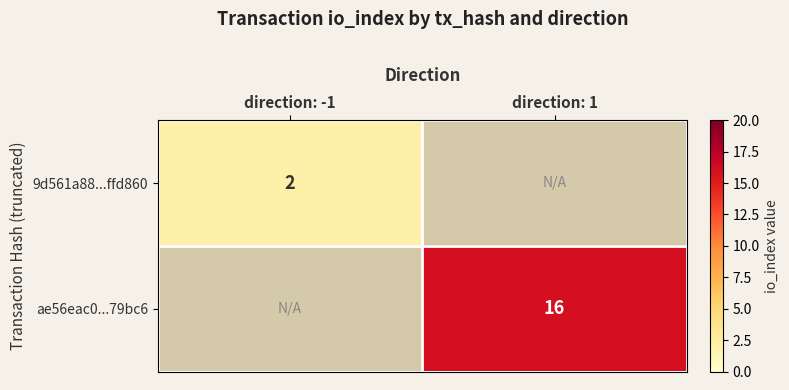

The value of ae56eac0...79bc6 at direction: 1 is 16. True or false?

True